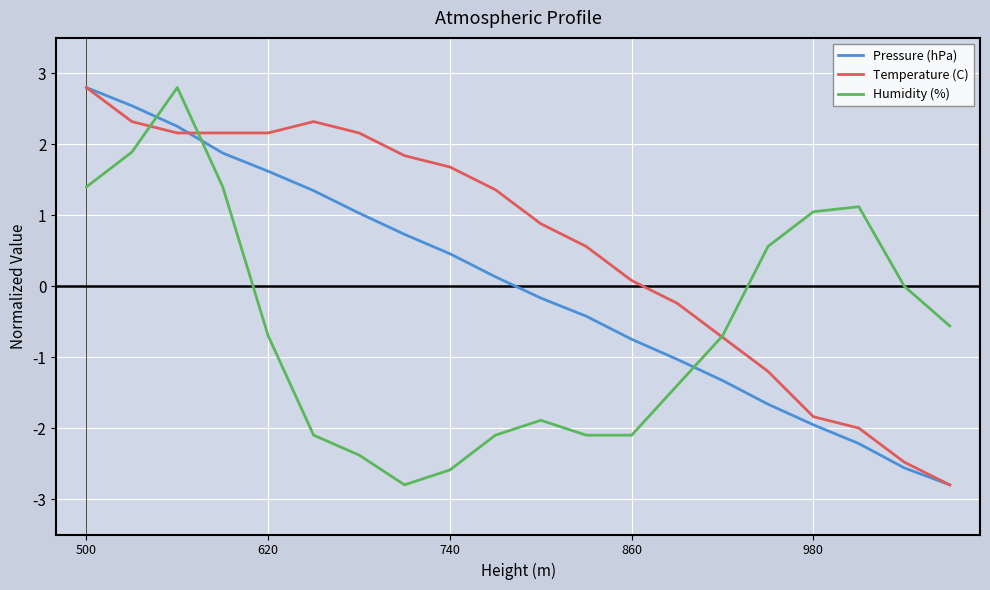

Which series has the largest total across all categories?

Temperature (C)